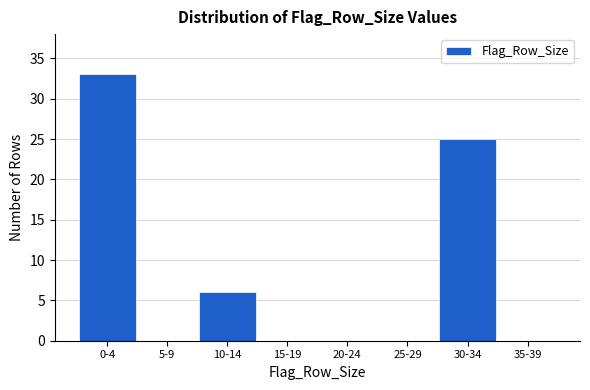

Reading left to right, transcribe all the data shown in this chart.

0-4=33	5-9=0	10-14=6	15-19=0	20-24=0	25-29=0	30-34=25	35-39=0